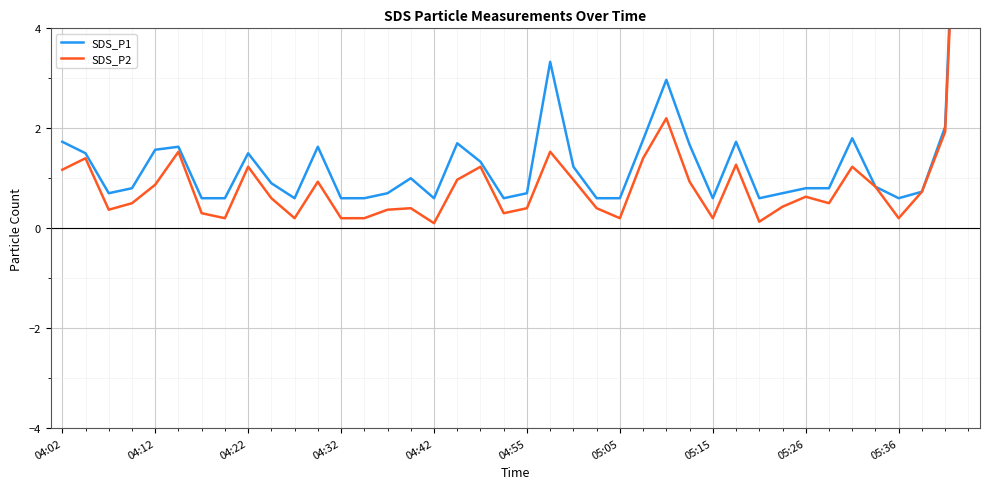

What is the sum of the SDS_P1 values at 19 and 30?

1.2